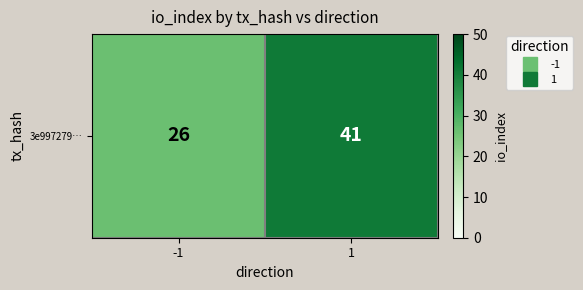

Which category has the highest value across all series?

1